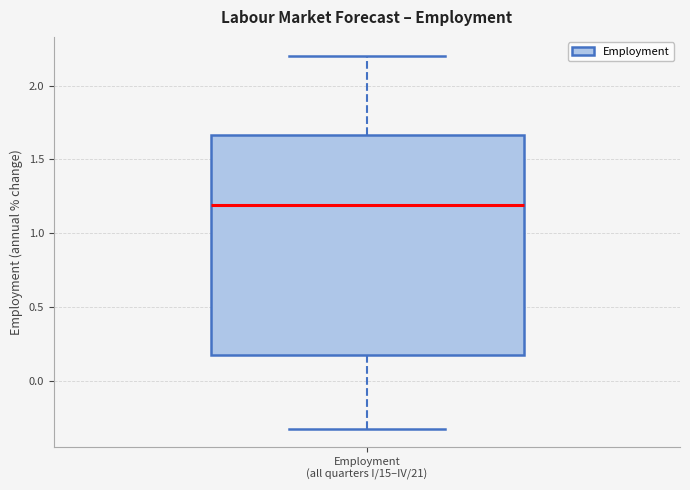

Where is the upper edge of the box for Employment (all quarters I/15–IV/21) on the y-axis? The values are not printed on the chart, so give them approximately, as read against the axis.

1.65